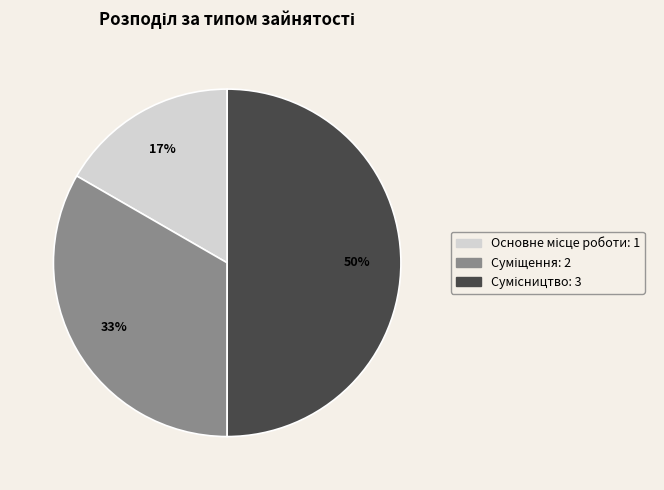

To the nearest percent, what is the average slice percentage?

33%